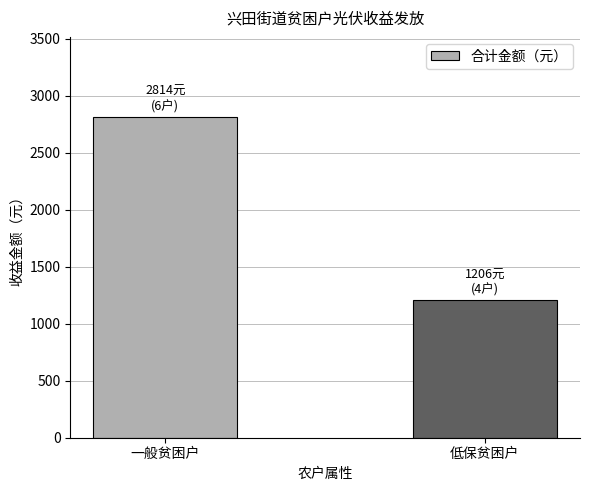

Reading left to right, transcribe all the data shown in this chart.

一般贫困户=2814	低保贫困户=1206